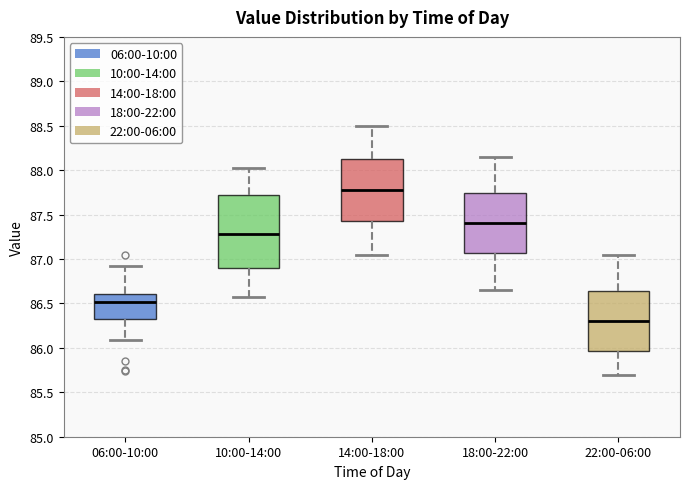

Where is the upper edge of the box for 06:00-10:00 on the y-axis? The values are not printed on the chart, so give them approximately, as read against the axis.

86.60